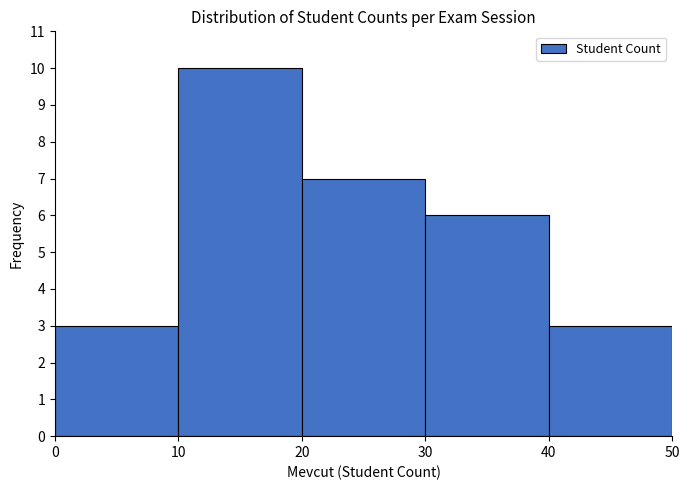

Which range on the x-axis has the tallest bar?

10 to 20